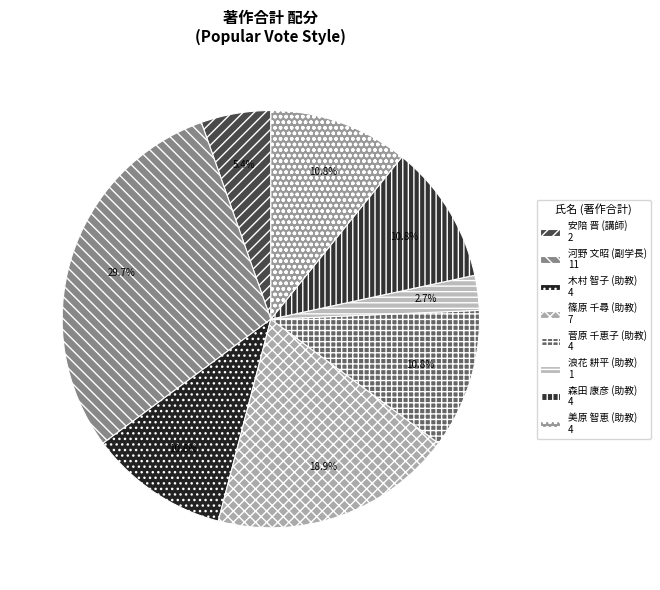

Which slice is the largest?

河野 文昭 (副学長) 11